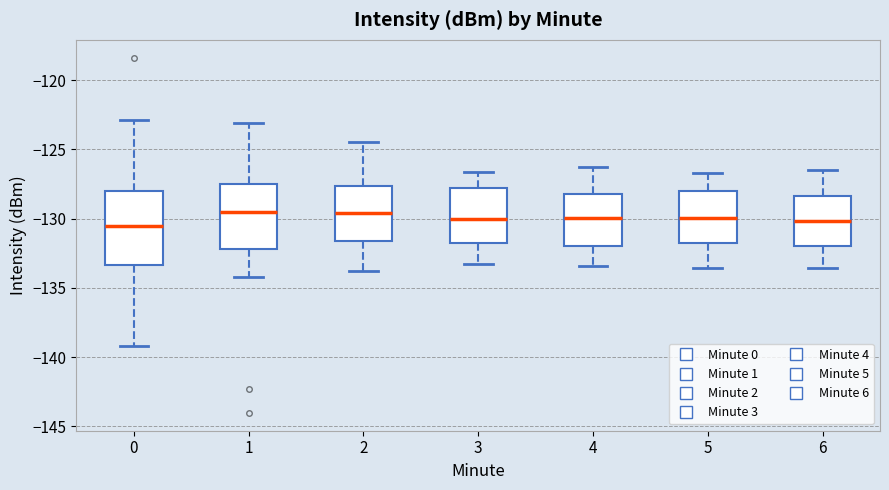

Reading left to right, transcribe this box plot: for each box, give where its median line is, the range the box spans, and where its two whiskers end, as read against the y-axis. The values are not printed on the chart, so give them approximately, as read against the axis.

0: median -130.5, box -133.5 to -128.0, whiskers -139.0 to -123.0
1: median -129.5, box -132.0 to -127.5, whiskers -134.0 to -123.0
2: median -129.5, box -131.5 to -127.5, whiskers -134.0 to -124.5
3: median -130.0, box -131.5 to -128.0, whiskers -133.5 to -126.5
4: median -130.0, box -132.0 to -128.0, whiskers -133.5 to -126.5
5: median -130.0, box -131.5 to -128.0, whiskers -133.5 to -126.5
6: median -130.0, box -132.0 to -128.5, whiskers -133.5 to -126.5